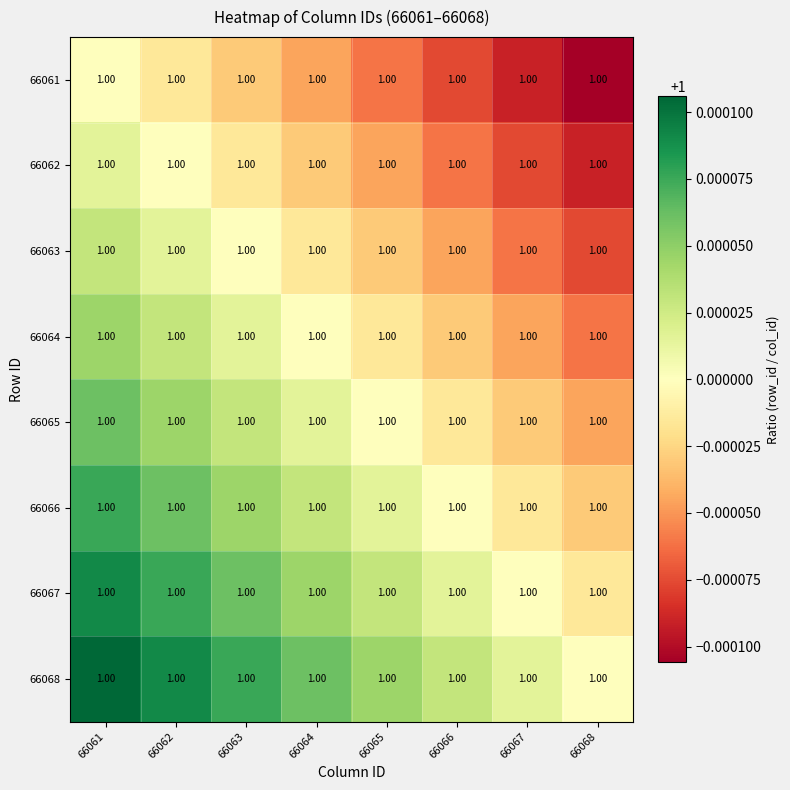

What is the maximum value shown in the chart?

1.0